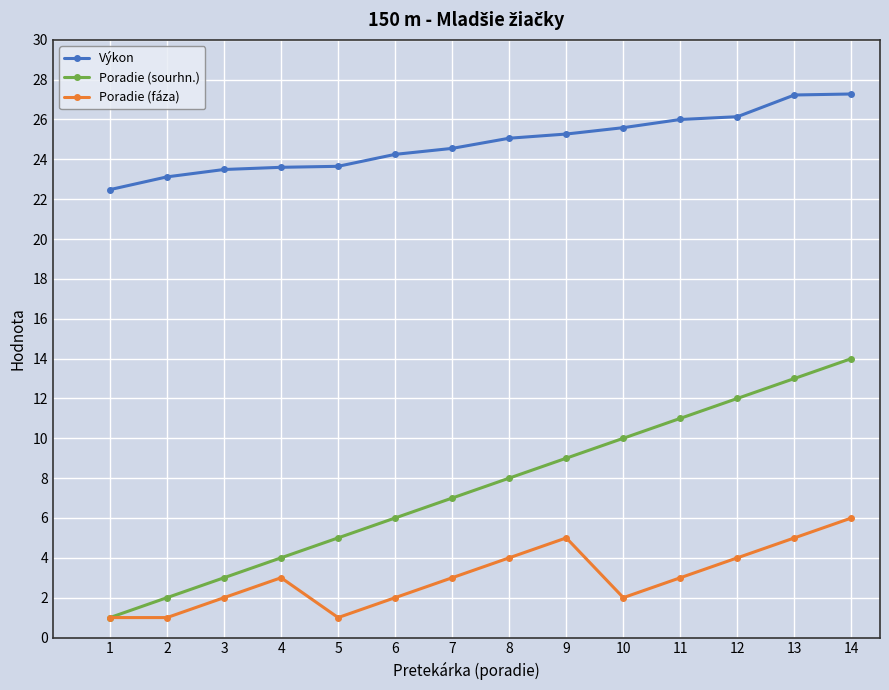

True or false: Výkon and Poradie (fáza) intersect in this chart.

False